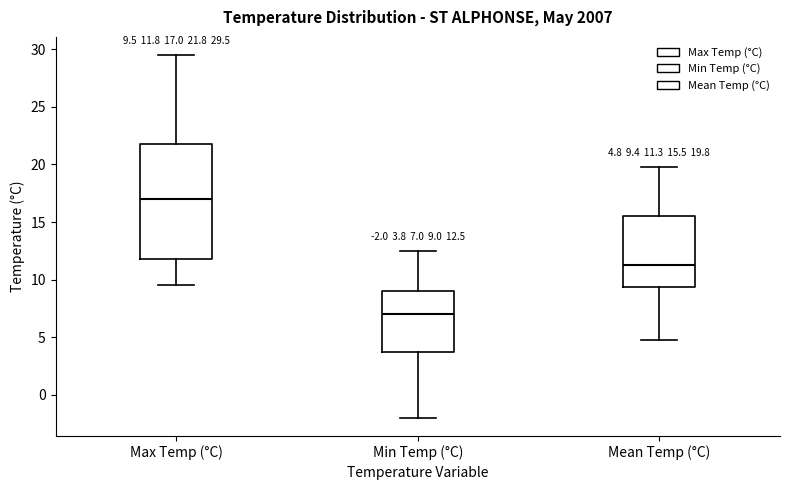

Which box is the tallest, from its lower edge to its upper edge?

Max Temp (°C)